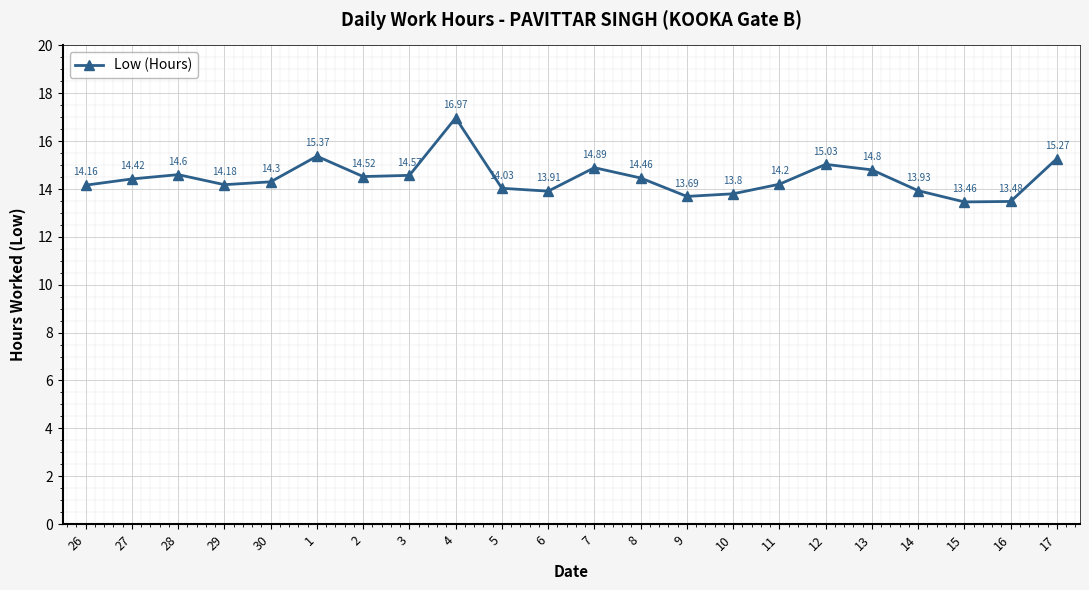

How many data points are less than 14?

6